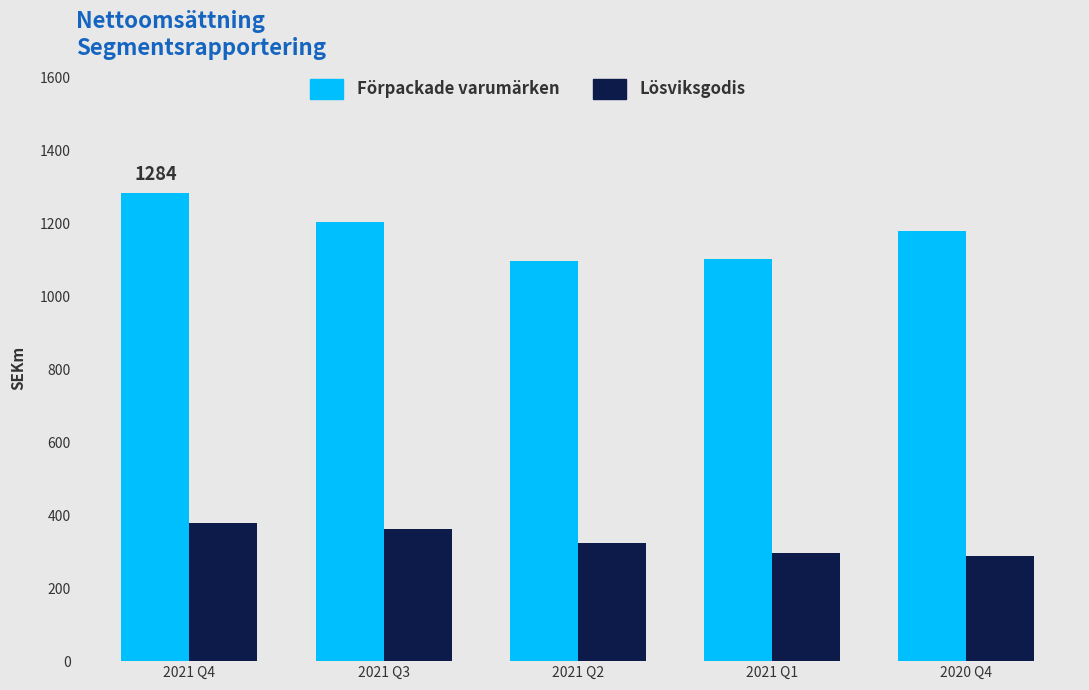

What is the average value of the Lösviksgodis series?

329